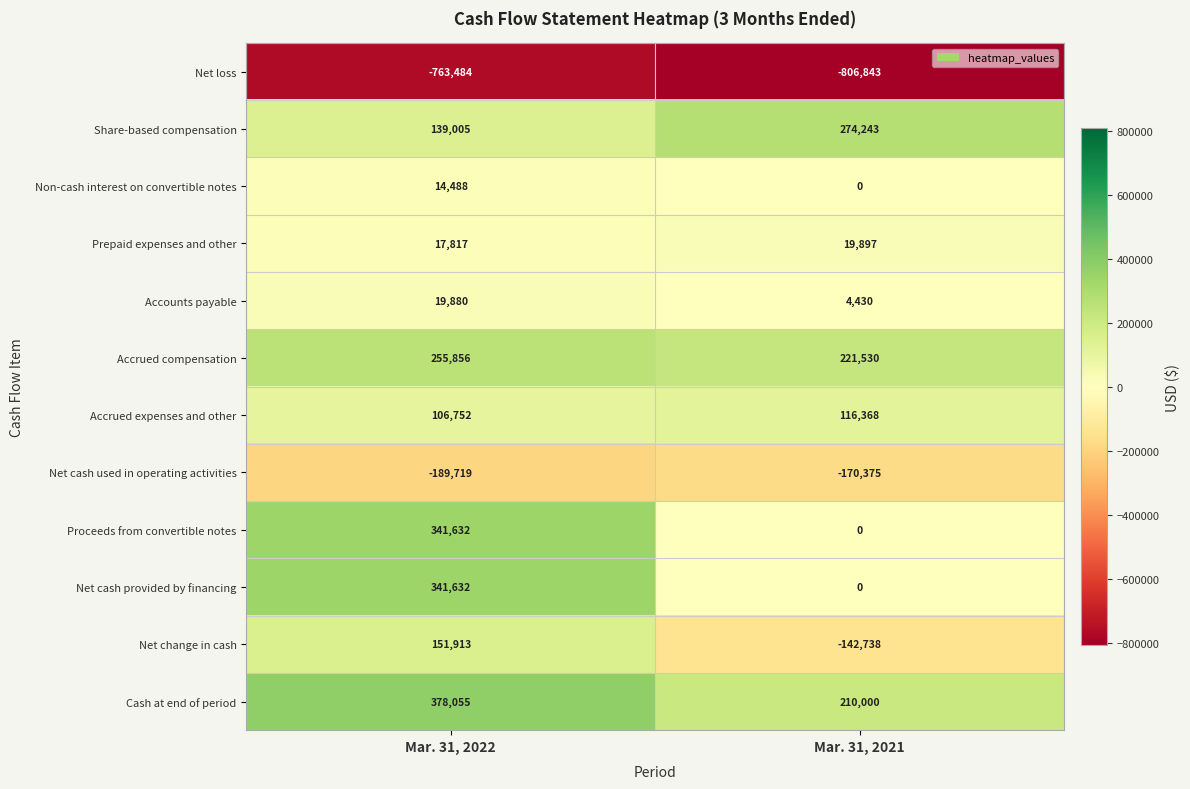

What is the difference between the Net cash provided by financing values at Mar. 31, 2021 and Mar. 31, 2022?

341632